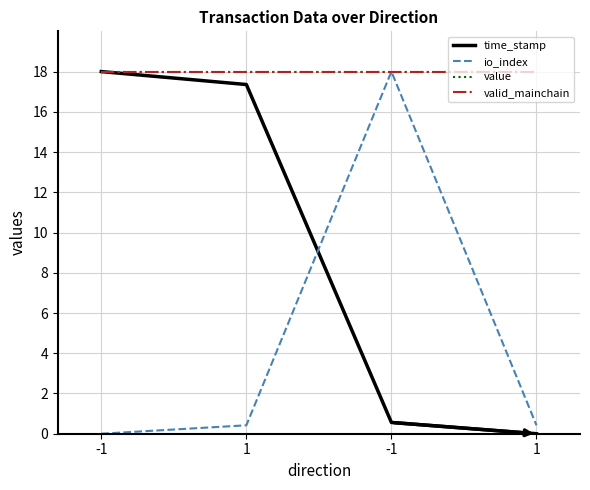

Reading left to right, what are all the values shown in this chart?

time_stamp: -1=18.0	1=17.4	-1=0.6	1=0.0
io_index: -1=0.0	1=0.4	-1=18.0	1=0.4
value: -1=18.0	1=18.0	-1=18.0	1=18.0
valid_mainchain: -1=18.0	1=18.0	-1=18.0	1=18.0